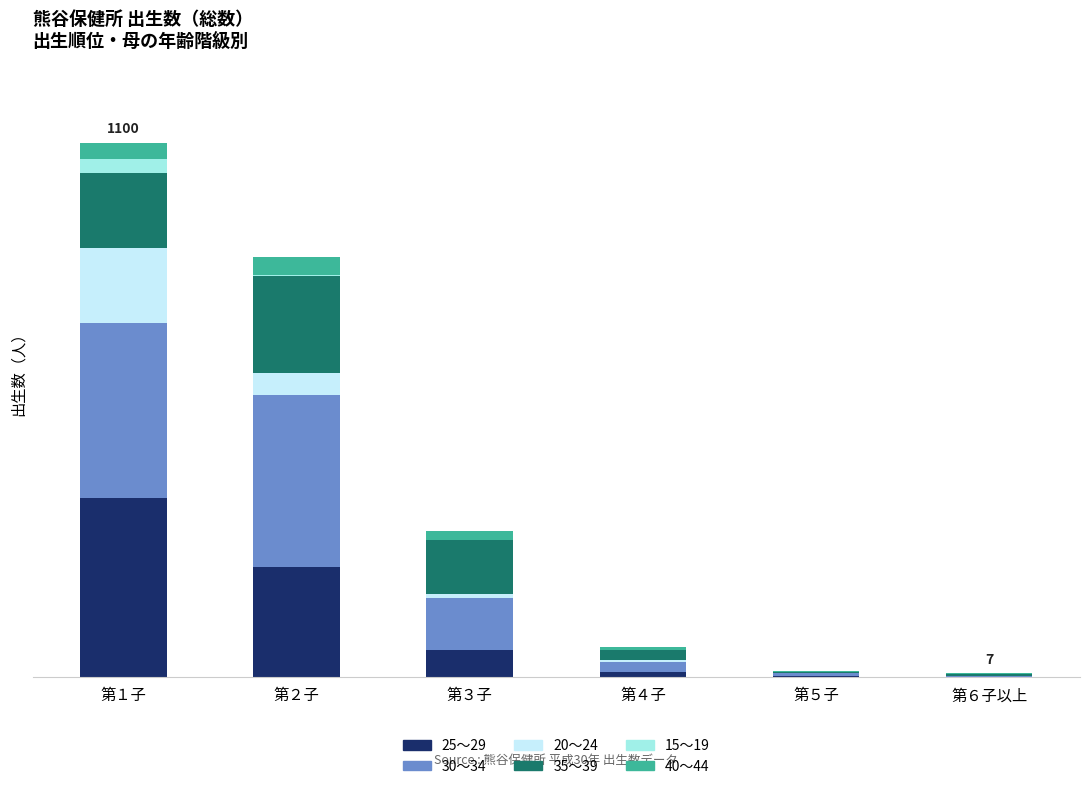

What are all the series names shown in the legend?

25～29, 30～34, 20～24, 35～39, 15～19, 40～44